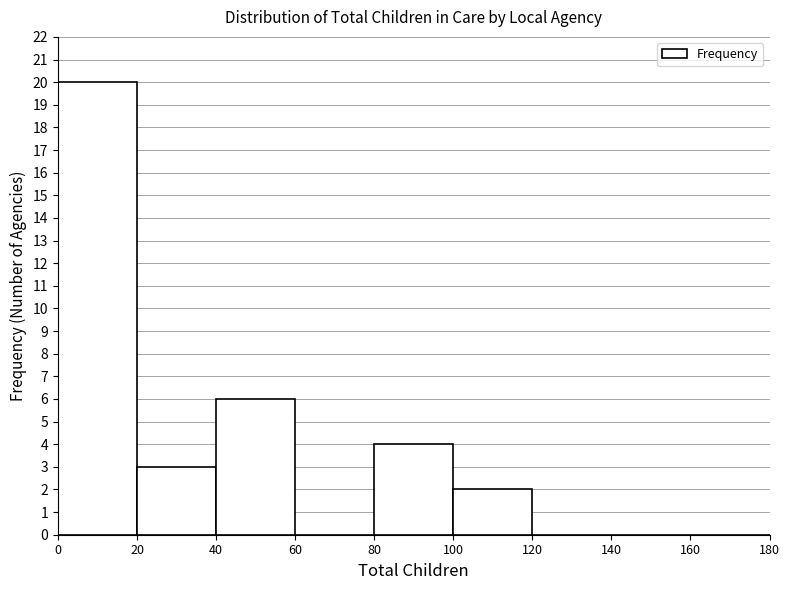

Which range on the x-axis has the tallest bar?

0 to 20